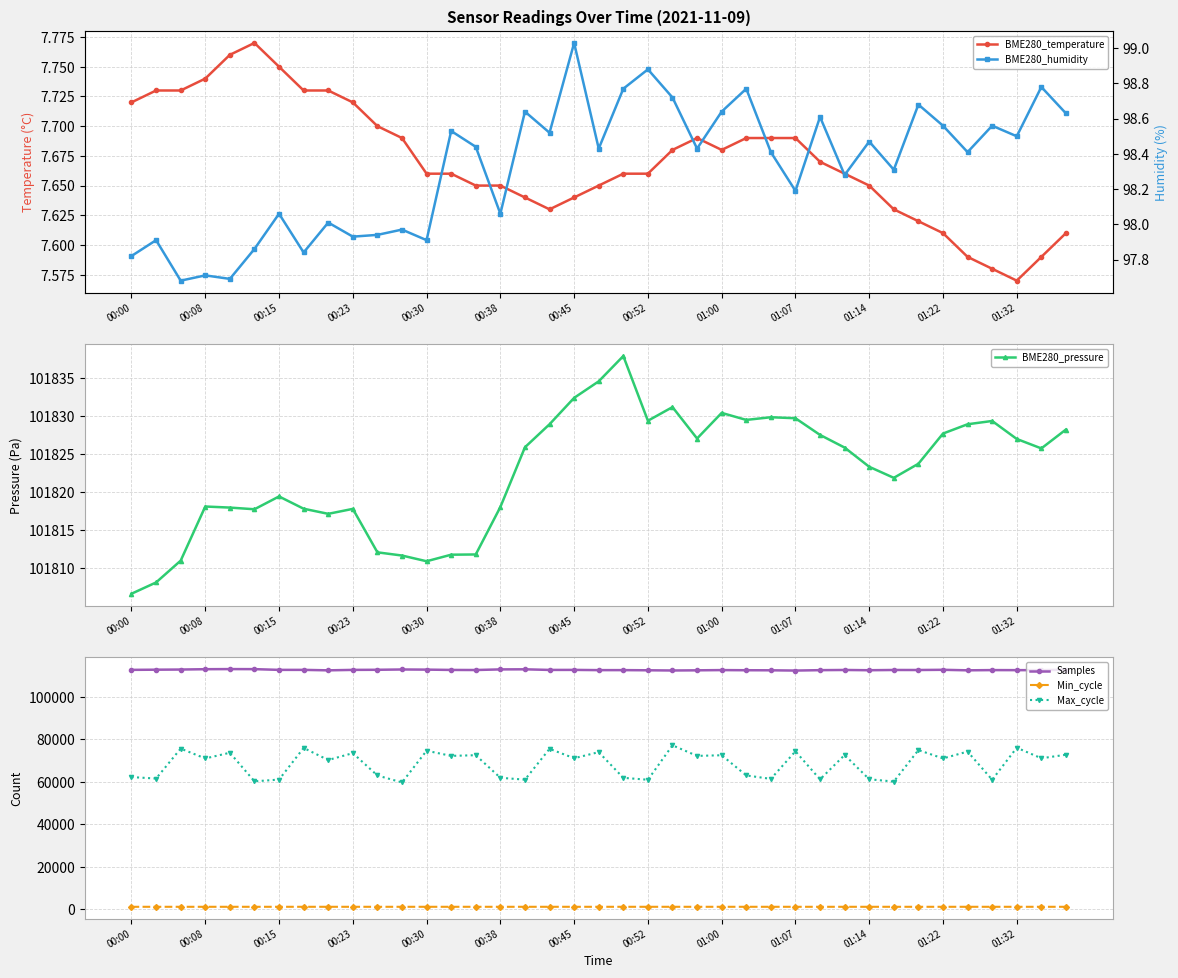

At how many categories does at least one series exceed 103281?

39